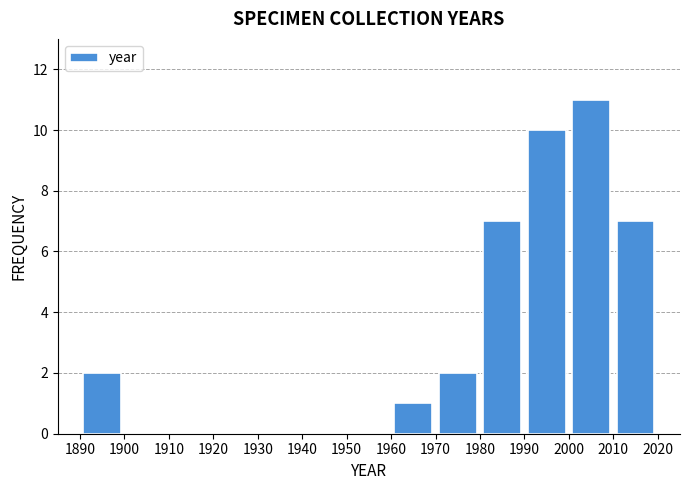

Reading left to right, transcribe this chart: for each bar, give the range it covers on the x-axis and its height. The values are not printed on the chart, so give them approximately, as read against the axis.

1890 to 1900: 2
1900 to 1910: 0
1910 to 1920: 0
1920 to 1930: 0
1930 to 1940: 0
1940 to 1950: 0
1950 to 1960: 0
1960 to 1970: 1
1970 to 1980: 2
1980 to 1990: 7
1990 to 2000: 10
2000 to 2010: 11
2010 to 2020: 7